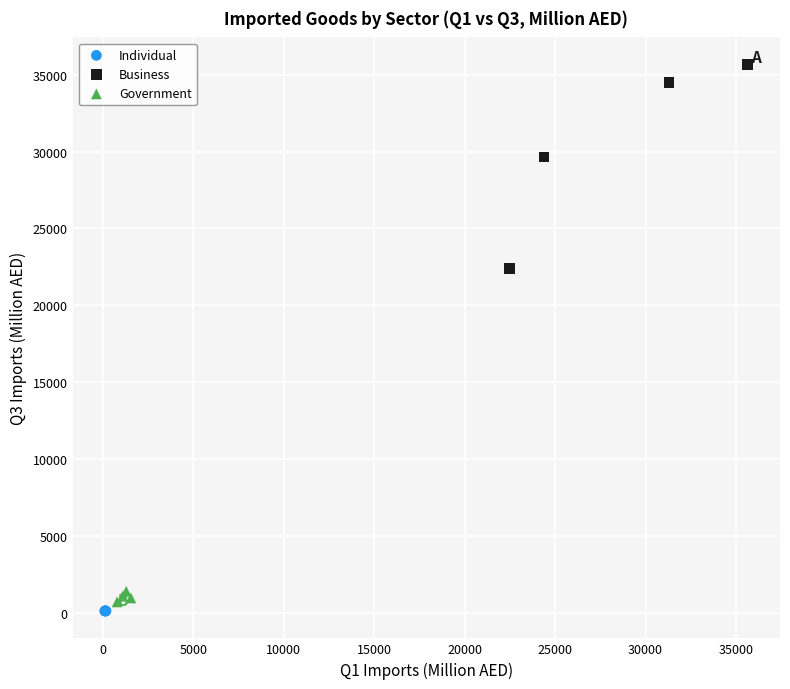

Which series reaches the maximum Y coordinate?

Business